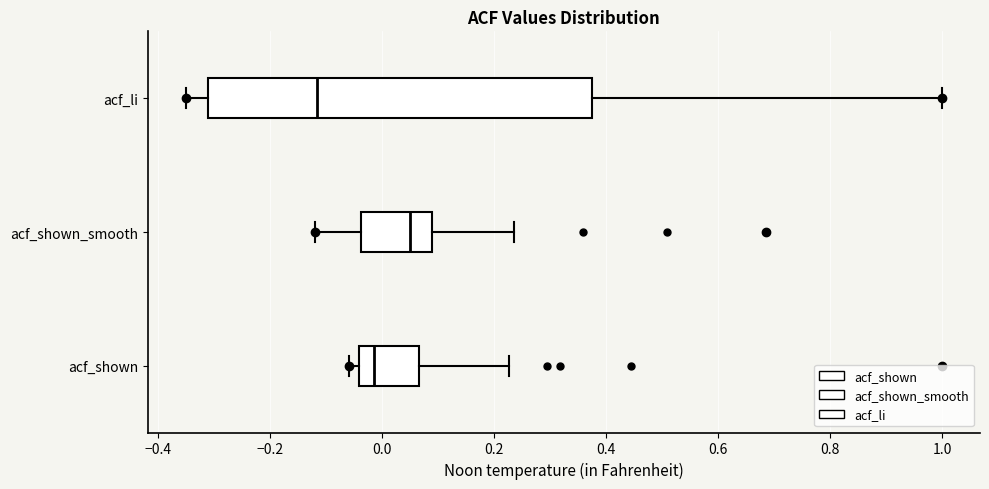

Reading bottom to top, read every box against the x-axis: the position of its median line, the range the box covers, and the ends of its whiskers. The values are not printed on the chart, so give them approximately, as read against the axis.

acf_shown: median -0.02, box -0.04 to 0.06, whiskers -0.06 to 0.22
acf_shown_smooth: median 0.06, box -0.04 to 0.08, whiskers -0.12 to 0.24
acf_li: median -0.12, box -0.32 to 0.38, whiskers -0.36 to 1.00